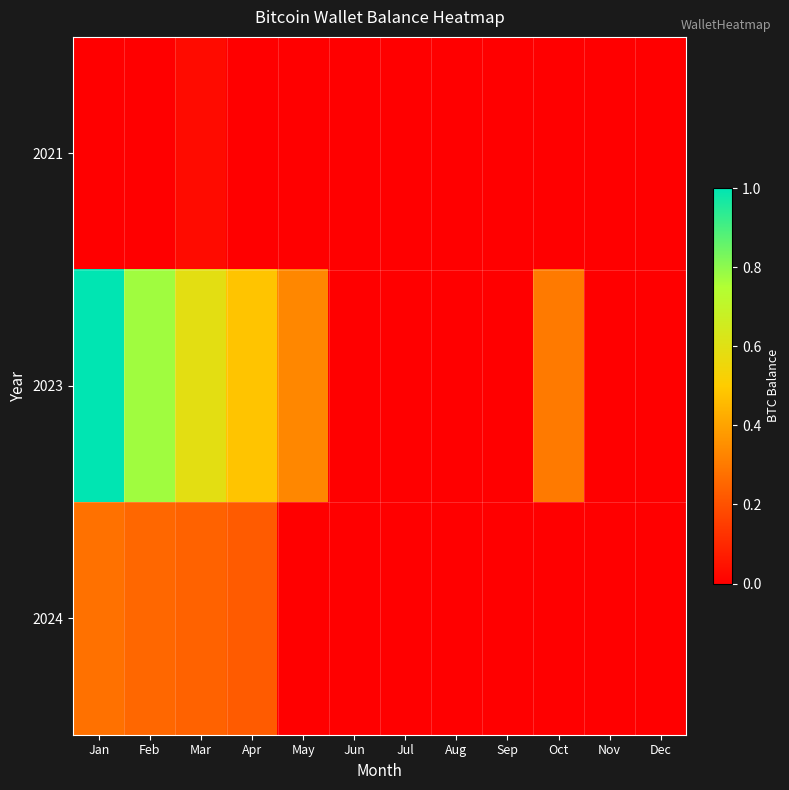

Reading left to right, transcribe all the data shown in this chart.

2021: Jan=0.0	Feb=0.0	Mar=0.0	Apr=0.0	May=0.0	Jun=0.0	Jul=0.0	Aug=0.0	Sep=0.0	Oct=0.0	Nov=0.0	Dec=0.0
2023: Jan=1.0	Feb=0.8	Mar=0.6	Apr=0.5	May=0.3	Jun=0.0	Jul=0.0	Aug=0.0	Sep=0.0	Oct=0.3	Nov=0.0	Dec=0.0
2024: Jan=0.3	Feb=0.3	Mar=0.2	Apr=0.2	May=0.0	Jun=0.0	Jul=0.0	Aug=0.0	Sep=0.0	Oct=0.0	Nov=0.0	Dec=0.0